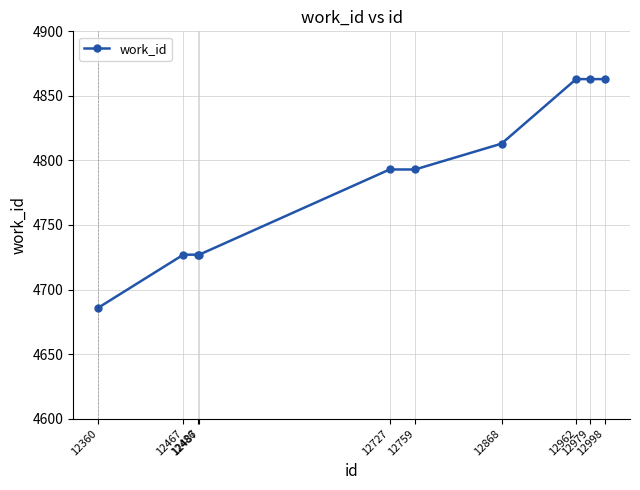

Count the number of categories in the chart.

10